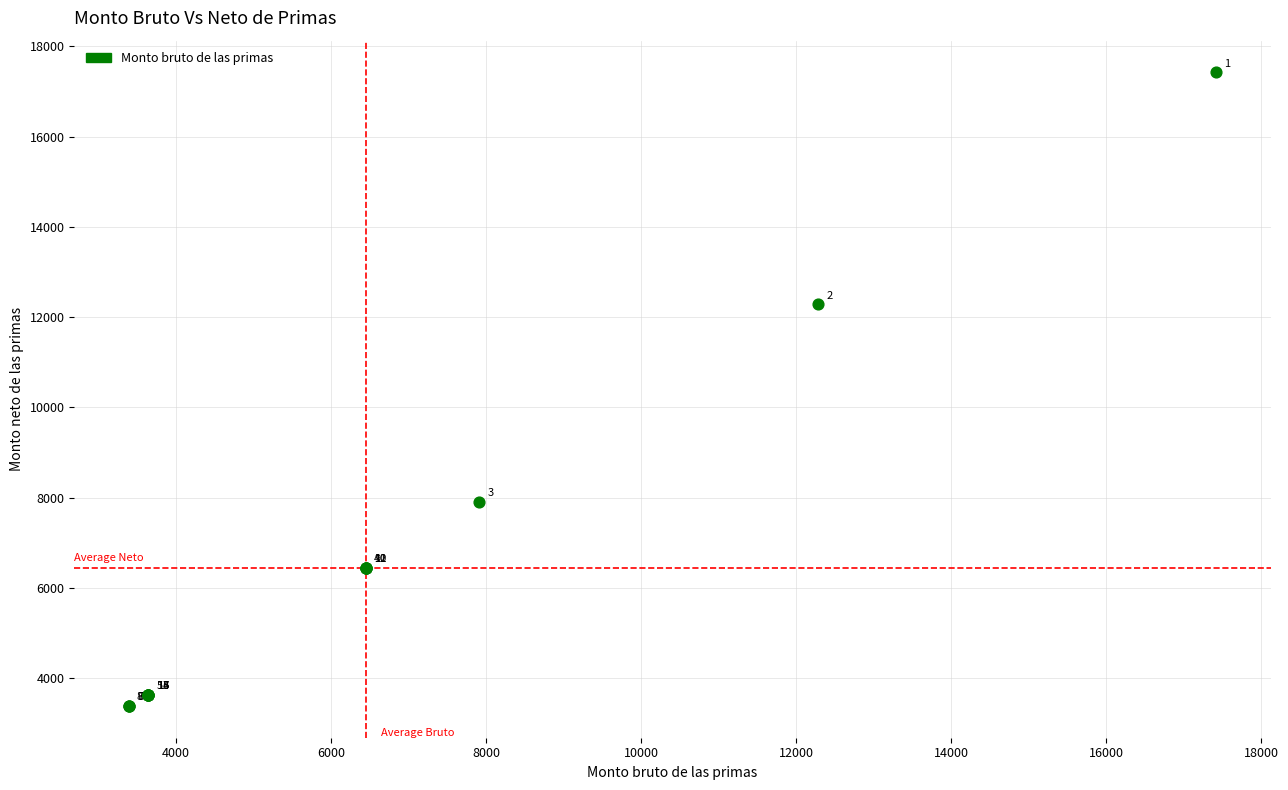

What Y value in the scatter plot is closest to 10404?

12288.1